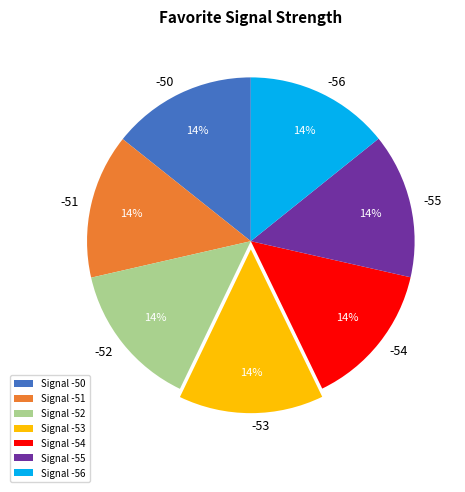

Is -53 the majority of the pie?

No